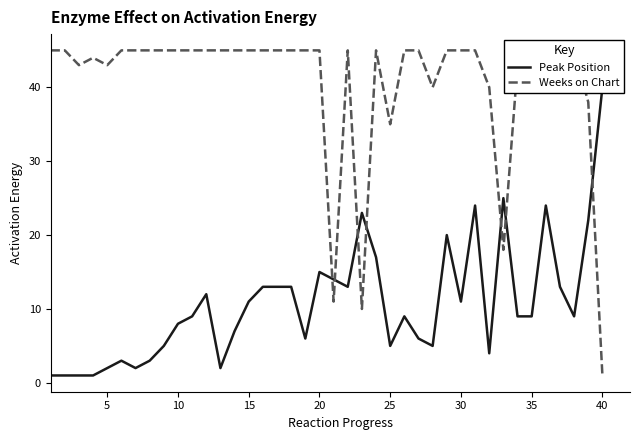

List the series in order of their peak value, highest first.

Weeks on Chart, Peak Position